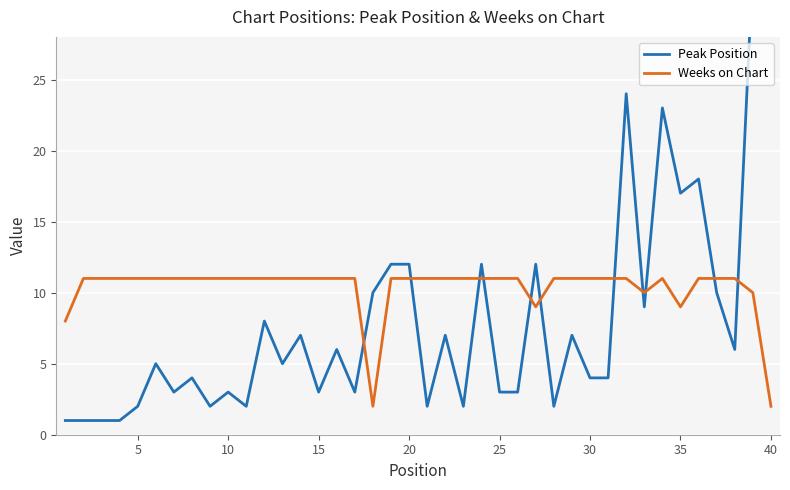

Count the Weeks on Chart values in the range 11 to 12.

33